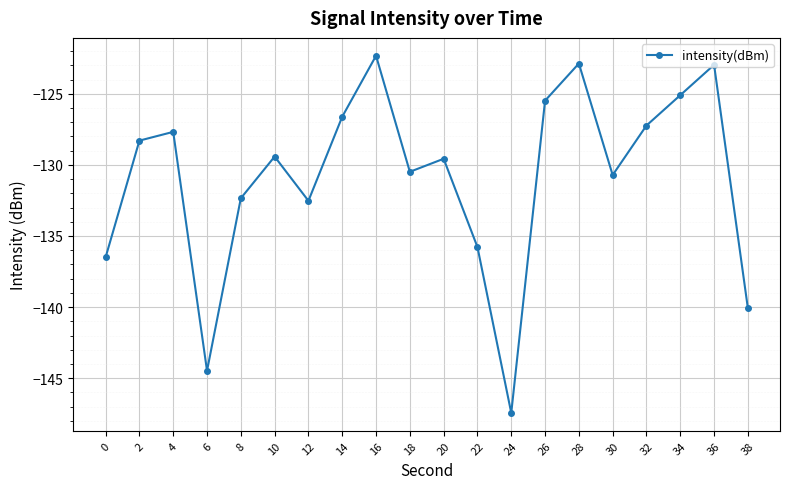

Is it true that the value at 32 is -127.2?

True